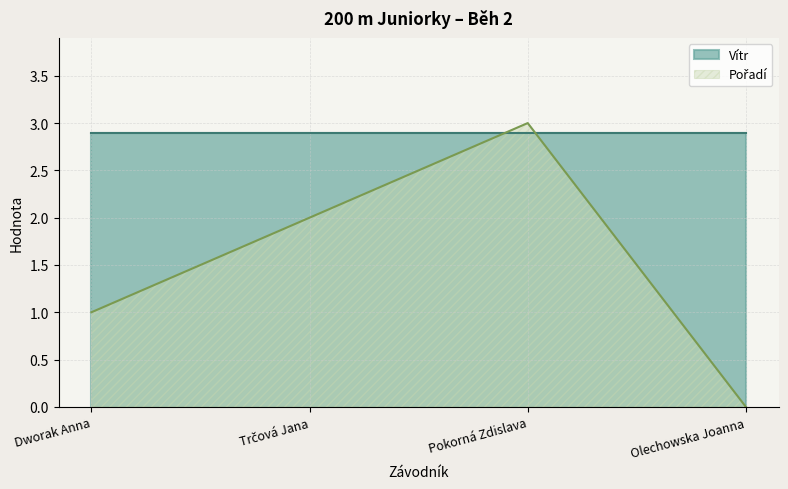

Between Dworak Anna and Olechowska Joanna, which is larger?

Dworak Anna